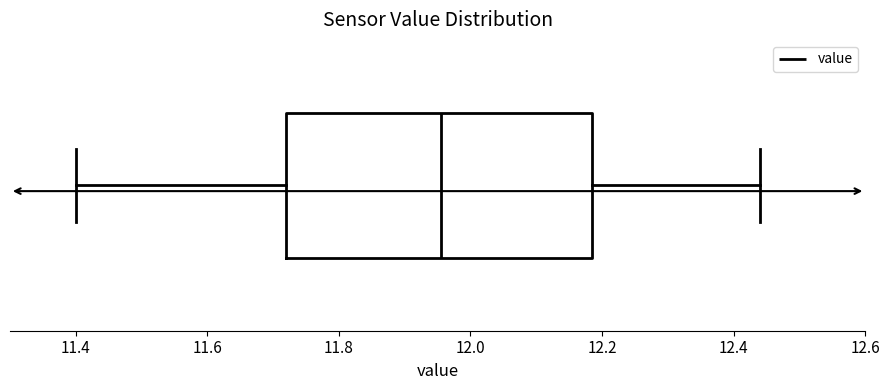

Where does the left whisker of the box end on the x-axis? The values are not printed on the chart, so give them approximately, as read against the axis.

11.40